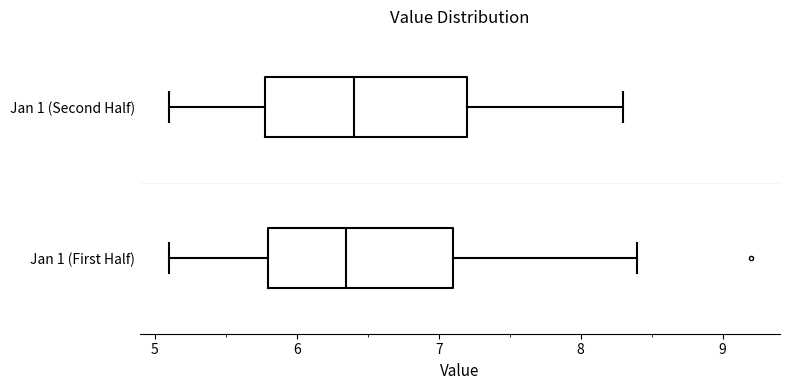

Comparing the boxes themselves (not the whiskers), which one is the widest?

Jan 1 (Second Half)